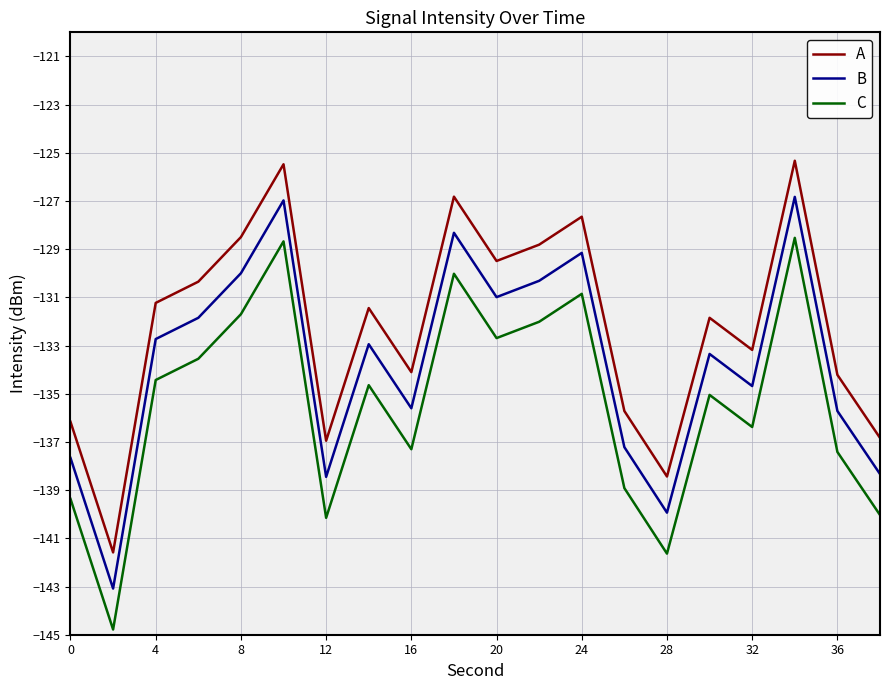

List the series in order of their peak value, lowest first.

C, B, A